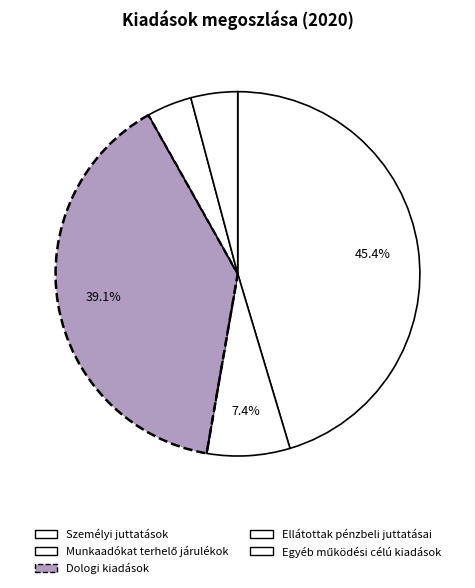

How many segments does this pie chart have?

5